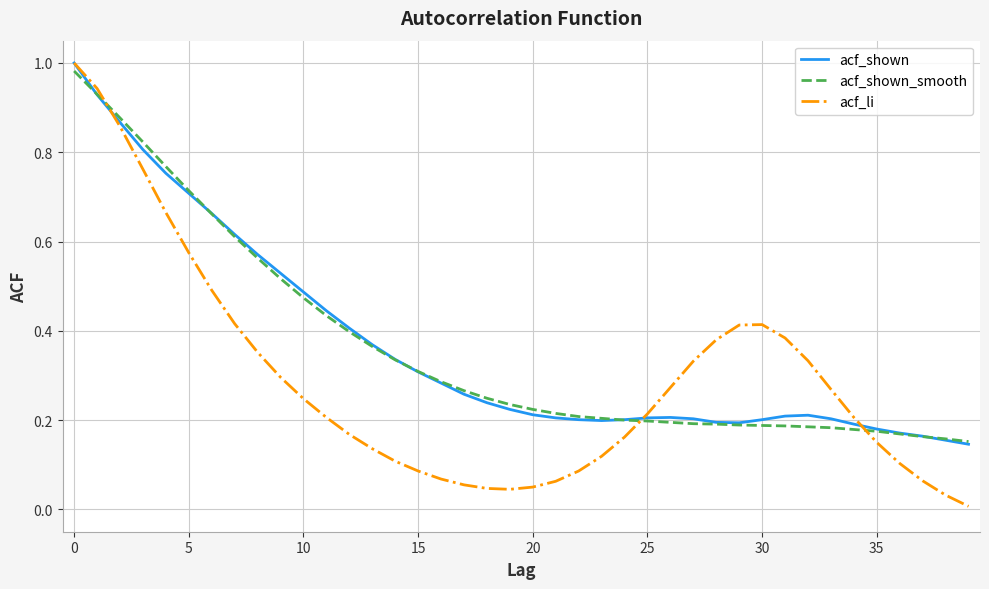

Which series has the largest range (max minus min)?

acf_li